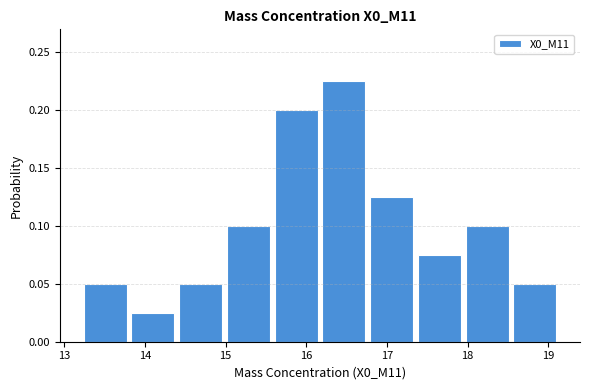

Reading left to right, transcribe this chart: for each bar, give the range it covers on the x-axis and its height. Neither the bar edges nor the heights are printed on the chart, so give them approximately, as read against the axes.

13.2 to 13.8: 0.050
13.8 to 14.4: 0.025
14.4 to 15.0: 0.050
15.0 to 15.6: 0.100
15.6 to 16.2: 0.200
16.2 to 16.8: 0.225
16.8 to 17.4: 0.125
17.4 to 17.9: 0.075
17.9 to 18.5: 0.100
18.5 to 19.1: 0.050